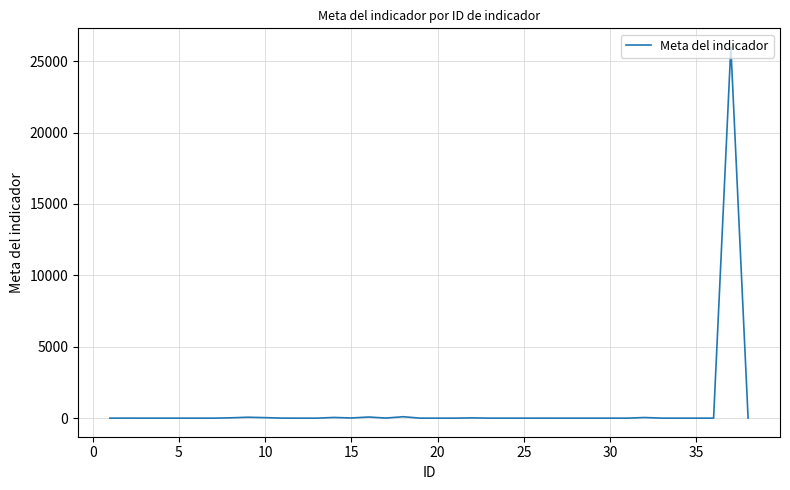

Is this an area chart (filled region under the line)?

No